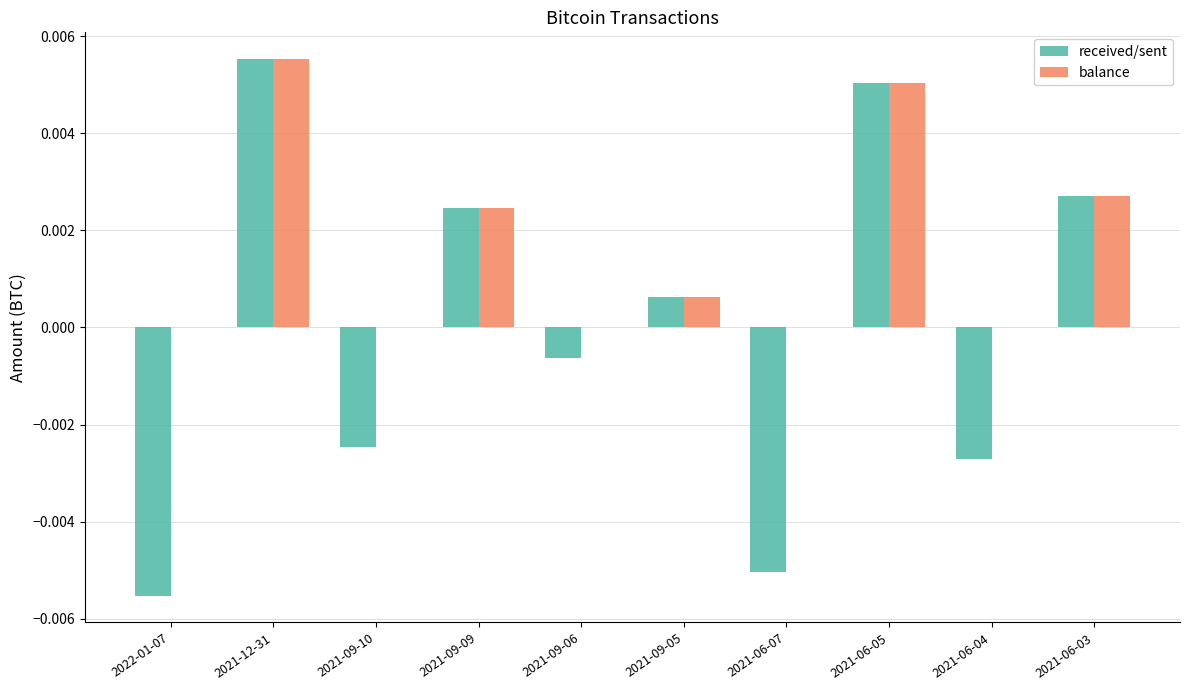

Which category has the highest value across all series?

2021-12-31